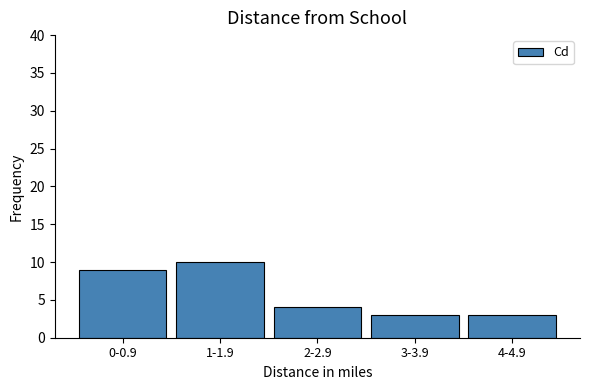

Reading right to left, extract all data points from this chart.

4-4.9=3	3-3.9=3	2-2.9=4	1-1.9=10	0-0.9=9